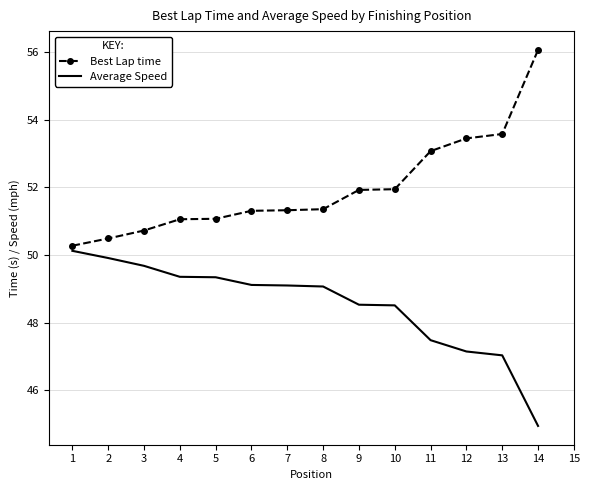

What is the total value across all series at 5?

100.4